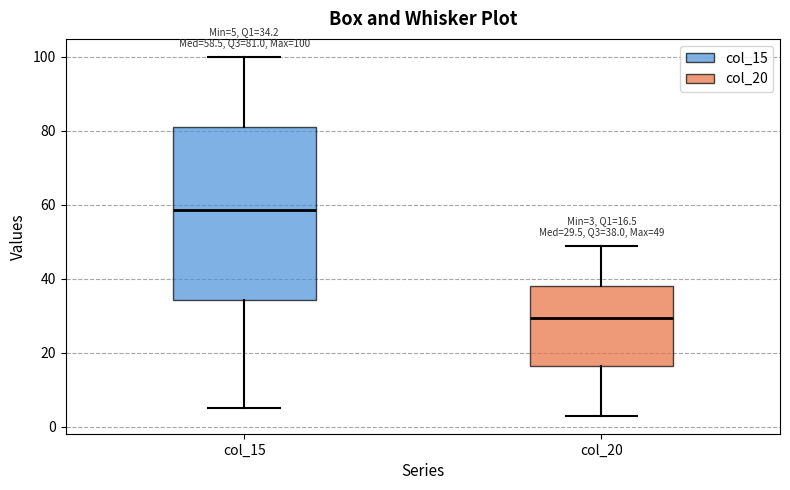

Which box has the lowest median line?

col_20